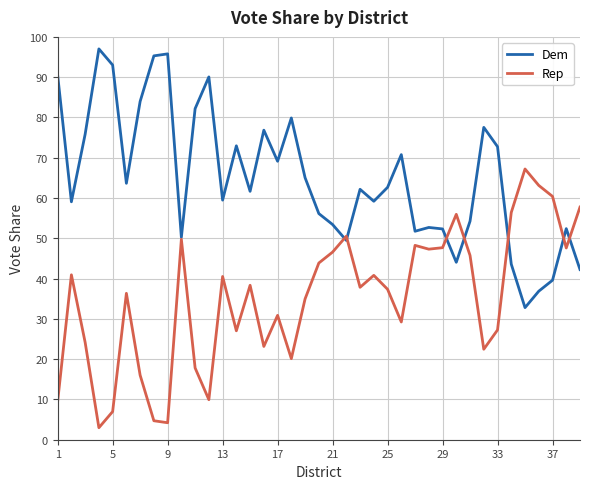

Does the chart have visible grid lines?

Yes